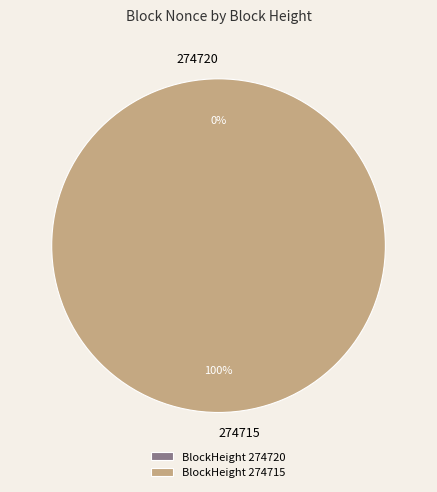

How many segments does this pie chart have?

2